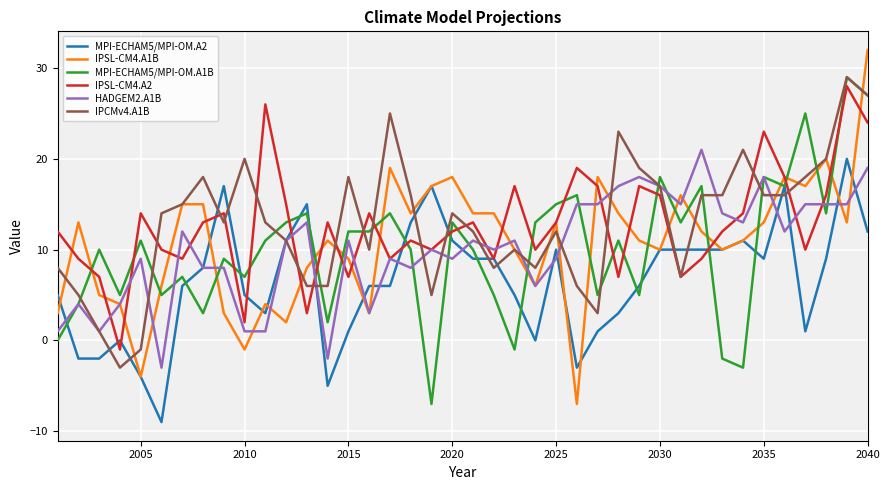

Reading left to right, transcribe all the data shown in this chart.

MPI-ECHAM5/MPI-OM.A2: 5	-2	-2	0	-4	-9	6	8	17	5	3	11	15	-5	1	6	6	13	17	11	9	9	5	0	10	-3	1	3	6	10	10	10	10	11	9	17	1	9	20	12
IPSL-CM4.A1B: 3	13	5	4	-4	6	15	15	3	-1	4	2	8	11	9	3	19	14	17	18	14	14	10	6	13	-7	18	14	11	10	16	12	10	11	13	18	17	20	13	32
MPI-ECHAM5/MPI-OM.A1B: 0	4	10	5	11	5	7	3	9	7	11	13	14	2	12	12	14	10	-7	13	10	5	-1	13	15	16	5	11	5	18	13	17	-2	-3	18	17	25	14	29	27
IPSL-CM4.A2: 12	9	7	-1	14	10	9	13	14	2	26	15	3	13	7	14	9	11	10	12	13	9	17	10	13	19	17	7	17	16	7	9	12	14	23	18	10	16	28	24
HADGEM2.A1B: 1	4	1	4	9	-3	12	8	8	1	1	11	13	-2	11	3	9	8	10	9	11	10	11	6	9	15	15	17	18	17	15	21	14	13	18	12	15	15	15	19
IPCMv4.A1B: 8	5	1	-3	-1	14	15	18	13	20	13	11	6	6	18	10	25	16	5	14	12	8	10	8	12	6	3	23	19	17	7	16	16	21	16	16	18	20	29	27